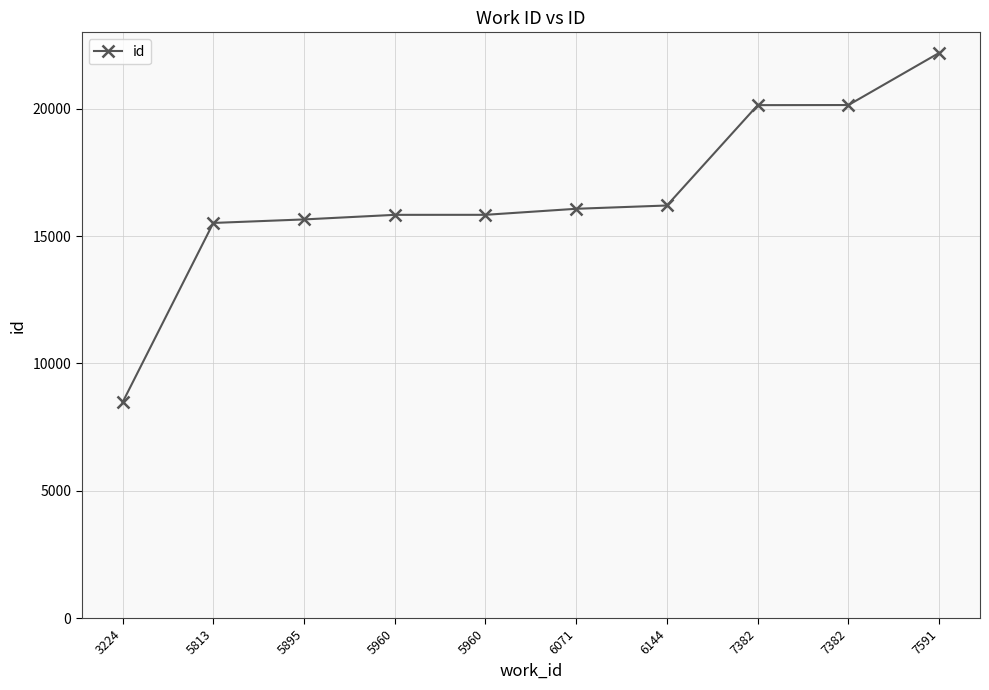

The value at 5960 is 7927. True or false?

False